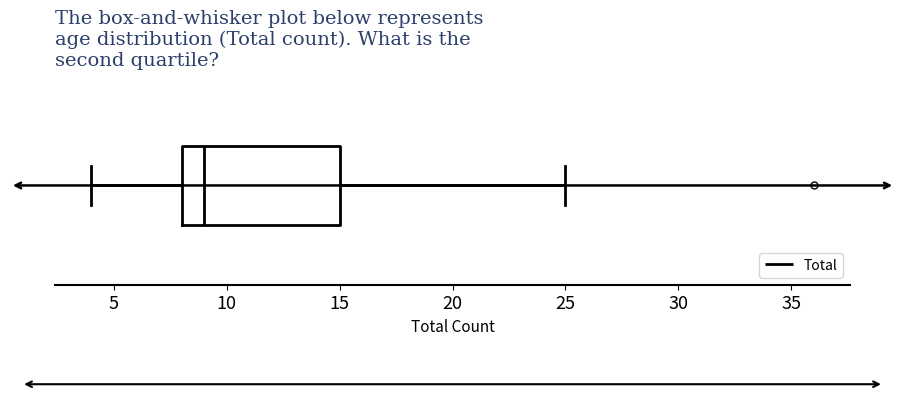

Read this box plot against the x-axis: the position of the median line, the range covered by the box, and the ends of both whiskers. The values are not printed on the chart, so give them approximately, as read against the axis.

median 9, box 8 to 15, whiskers 4 to 25